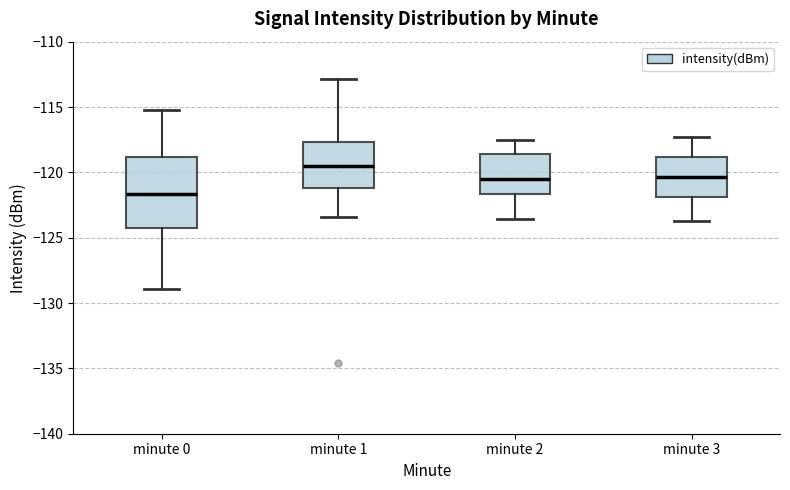

Reading left to right, transcribe this box plot: for each box, give where its median line is, the range the box spans, and where its two whiskers end, as read against the y-axis. The values are not printed on the chart, so give them approximately, as read against the axis.

minute 0: median -121.5, box -124.5 to -119.0, whiskers -129.0 to -115.0
minute 1: median -119.5, box -121.0 to -117.5, whiskers -123.5 to -113.0
minute 2: median -120.5, box -121.5 to -118.5, whiskers -123.5 to -117.5
minute 3: median -120.5, box -122.0 to -119.0, whiskers -123.5 to -117.5